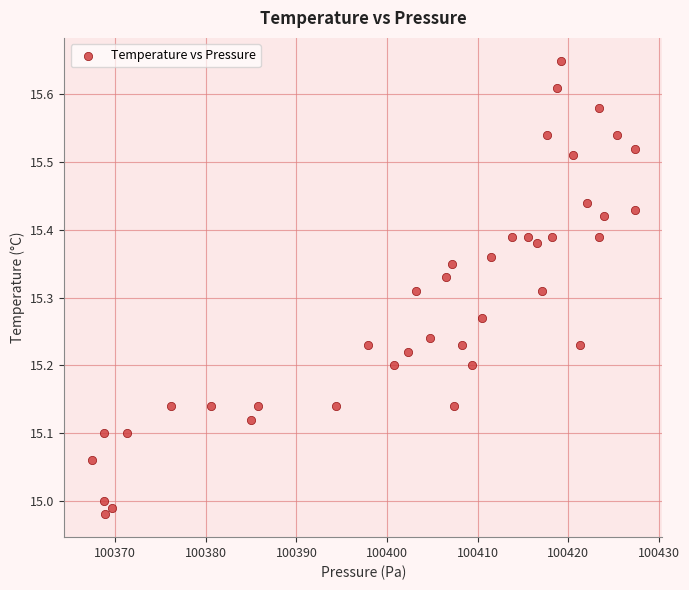

What is the range of X values (max minus min)?

60.0